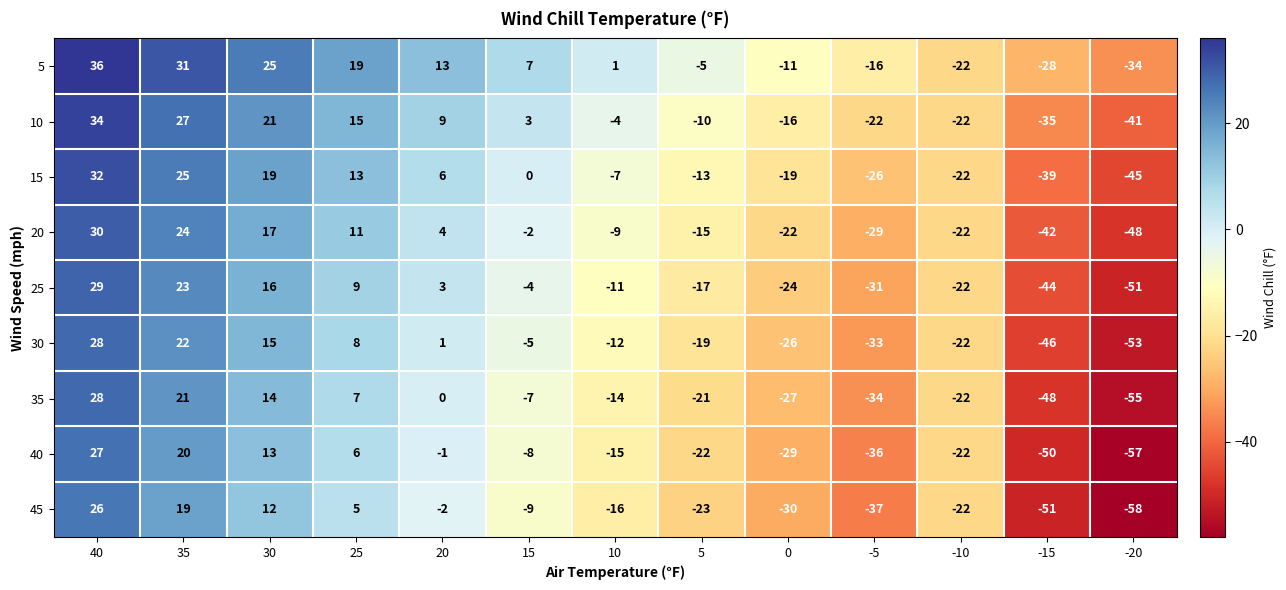

What is the smallest value displayed?

-58